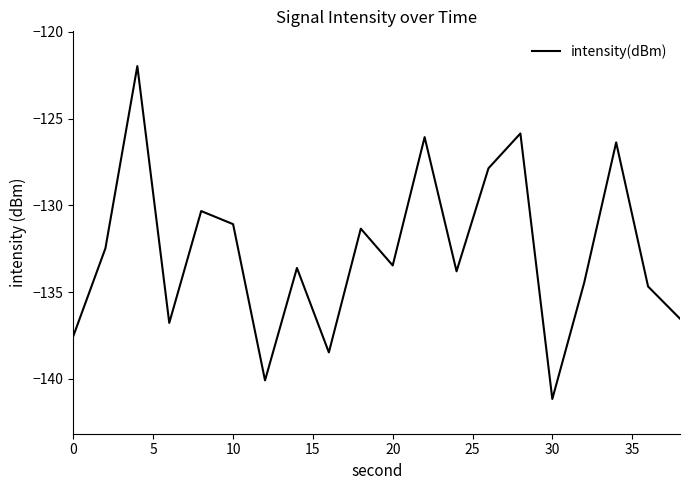

True or false: the data has more than 1 interior local peaks.

True